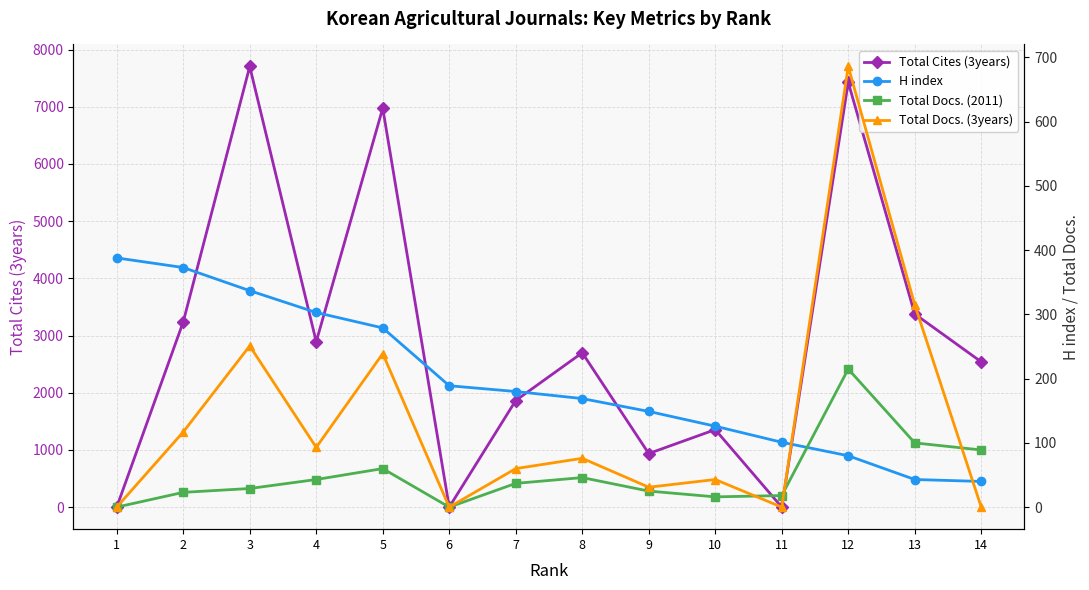

After their last crossing, which series has the higher values: Total Docs. (2011) or Total Docs. (3years)?

Total Docs. (2011)